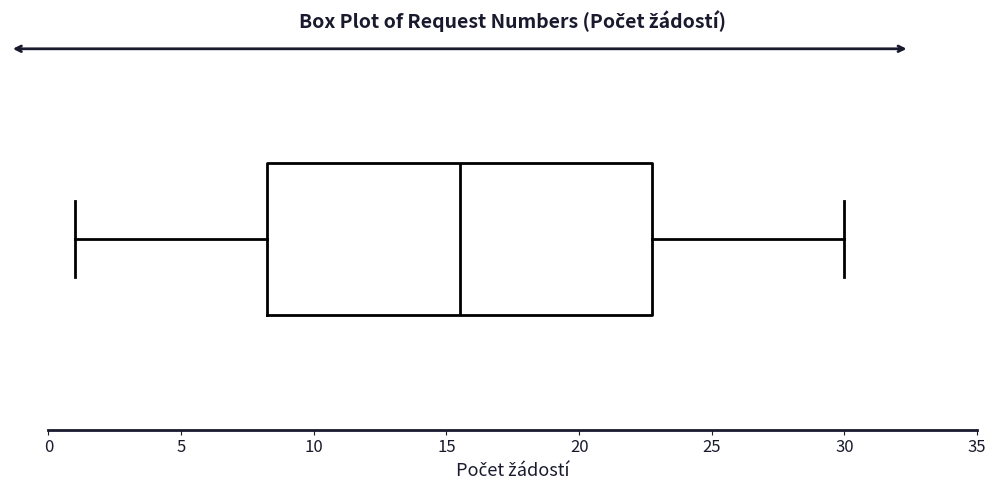

Transcribe this box plot: give where the median line is, the range the box spans, and where the two whiskers end, as read against the x-axis. The values are not printed on the chart, so give them approximately, as read against the axis.

median 15.5, box 8.5 to 23.0, whiskers 1.0 to 30.0